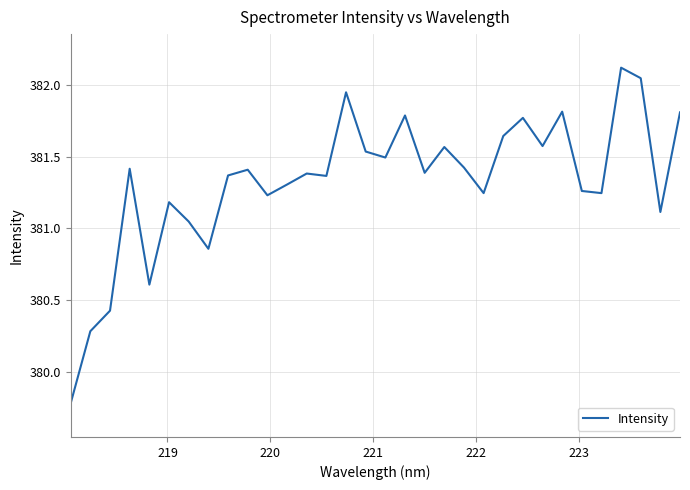

What is the sum of all values?

12202.4